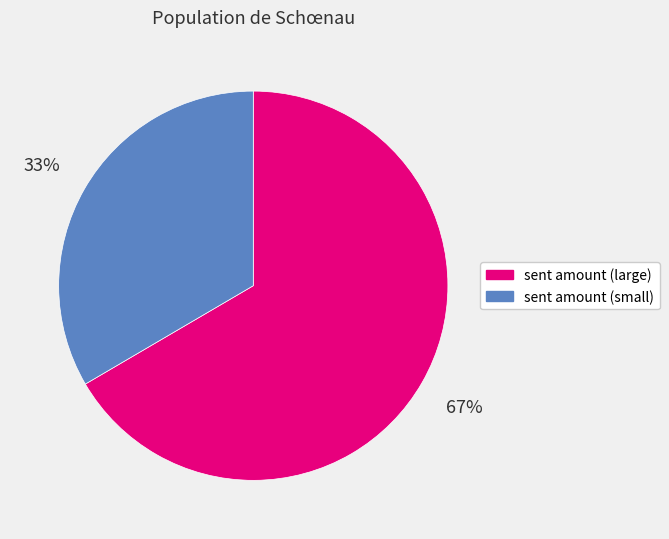

Is there a majority slice in this chart?

Yes